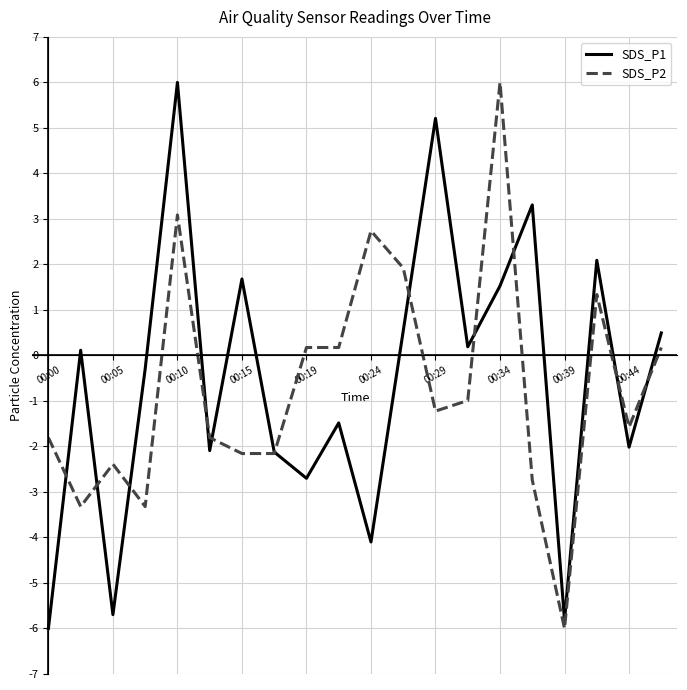

What is the maximum value shown in the chart?

6.0